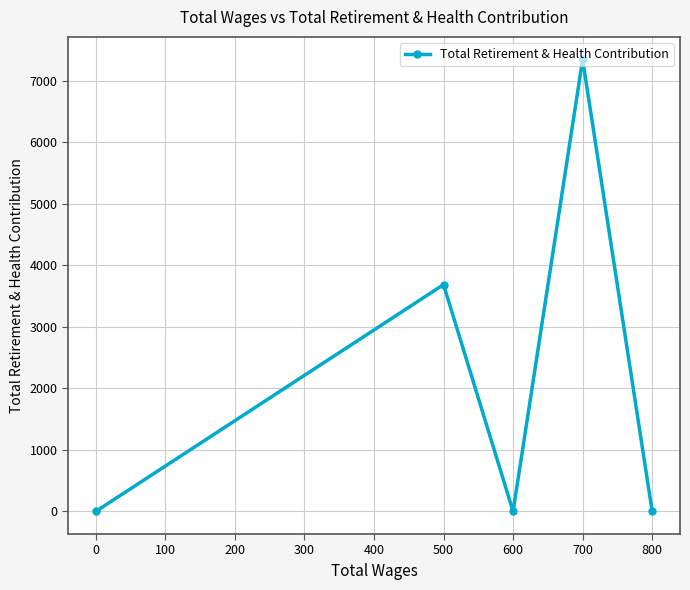

Between 700 and 600, which is larger?

700